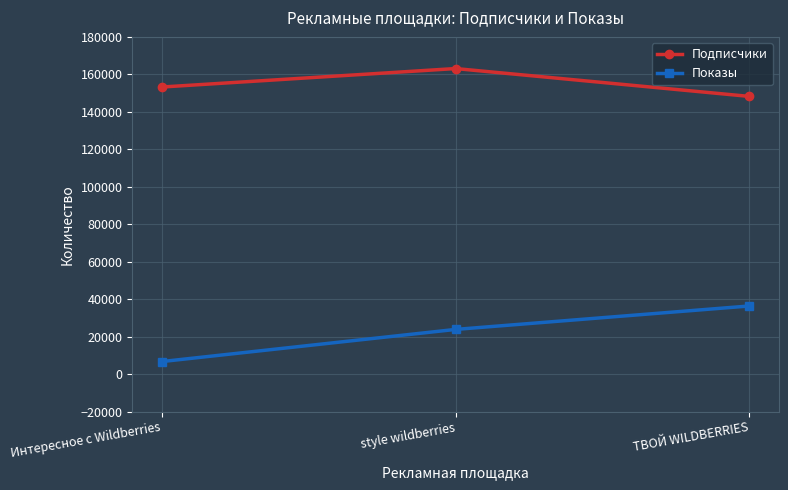

What is the difference between the highest and lowest values at style wildberries?

139248